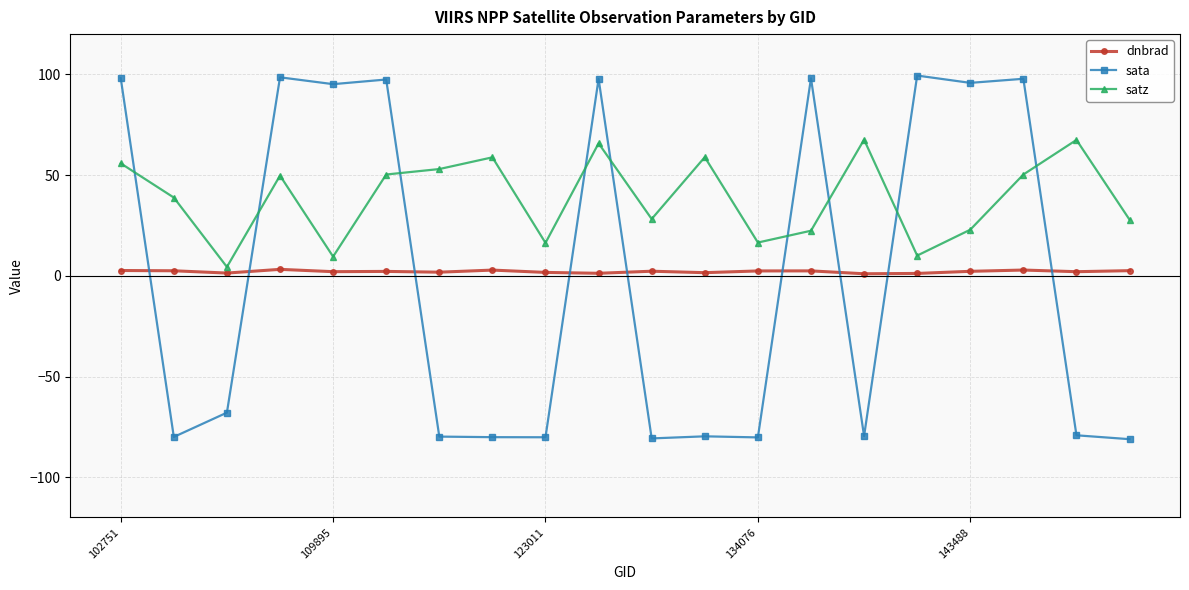

True or false: dnbrad has more than 2 points higher than both neighbors.

True